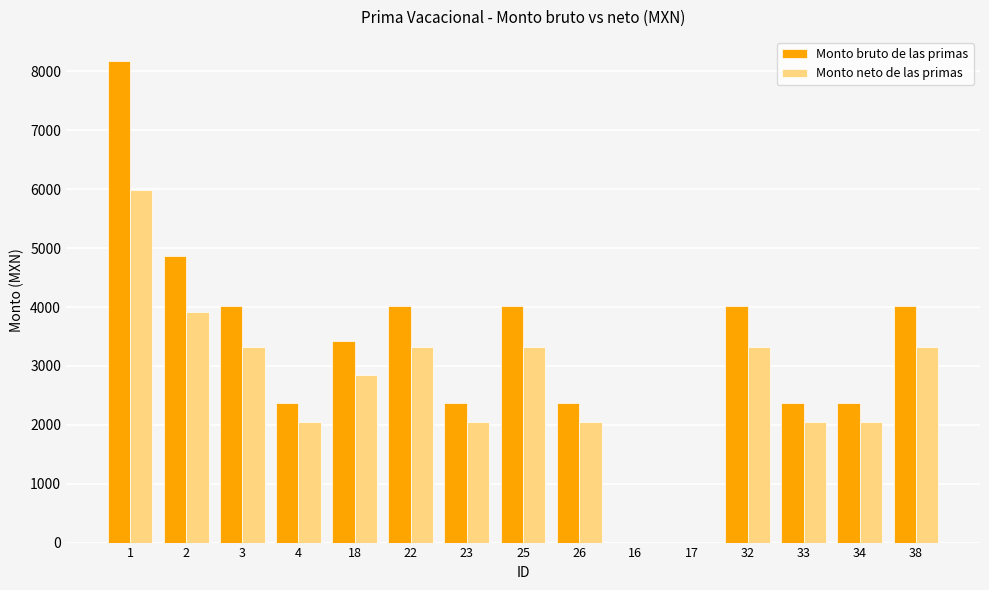

Where does the Monto neto de las primas series first go above 2844?

1